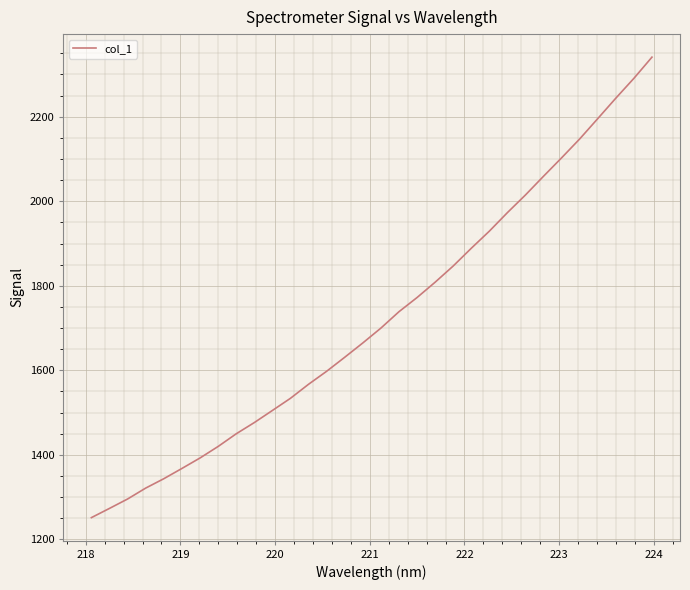

What is the minimum value shown in the chart?

1251.5